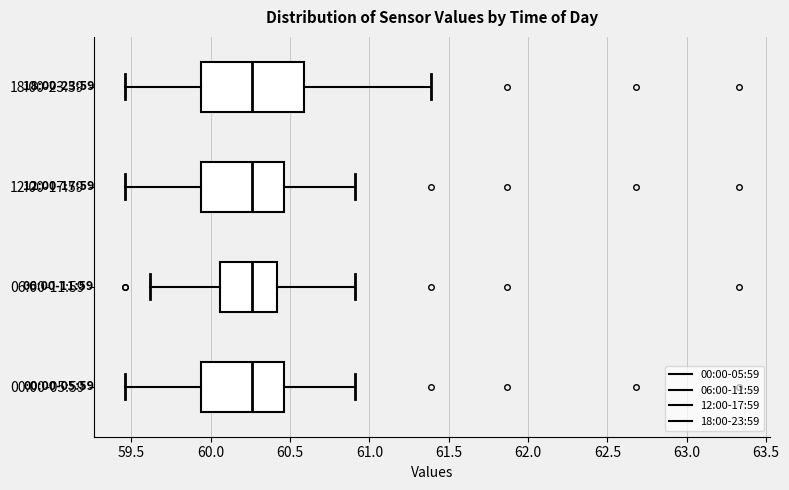

Where is the right edge of the box for 00:00-05:59 on the x-axis? The values are not printed on the chart, so give them approximately, as read against the axis.

60.45